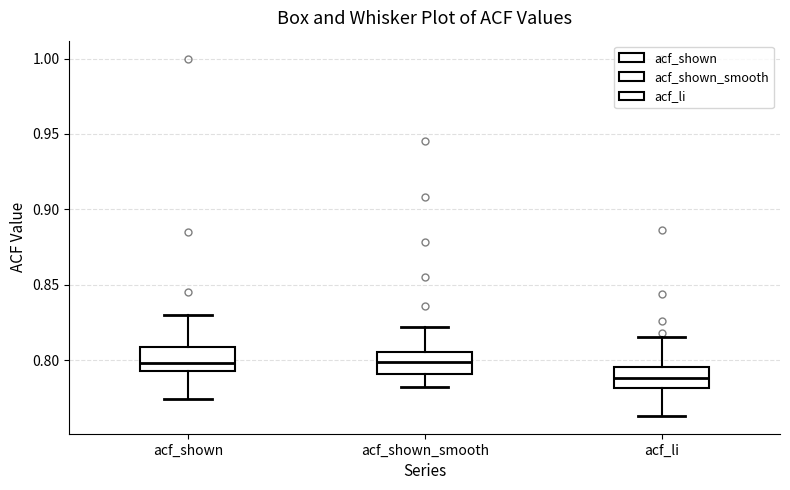

Where is the lower edge of the box for acf_shown_smooth on the y-axis? The values are not printed on the chart, so give them approximately, as read against the axis.

0.790